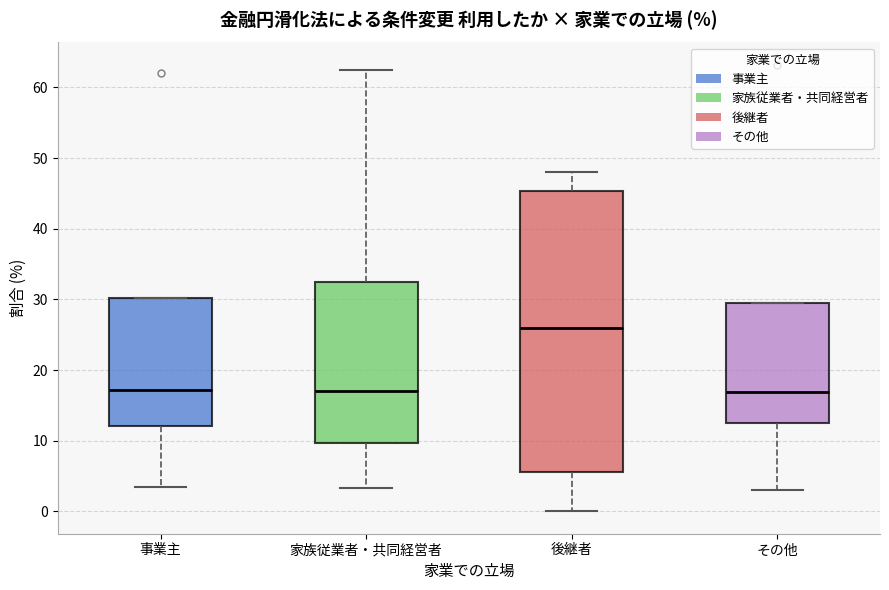

Reading left to right, read every box against the y-axis: the position of its median line, the range the box covers, and the ends of its whiskers. The values are not printed on the chart, so give them approximately, as read against the axis.

事業主: median 17, box 12 to 30, whiskers 4 to 30
家族従業者・共同経営者: median 17, box 10 to 32, whiskers 3 to 62
後継者: median 26, box 6 to 45, whiskers 0 to 48
その他: median 17, box 12 to 29, whiskers 3 to 29